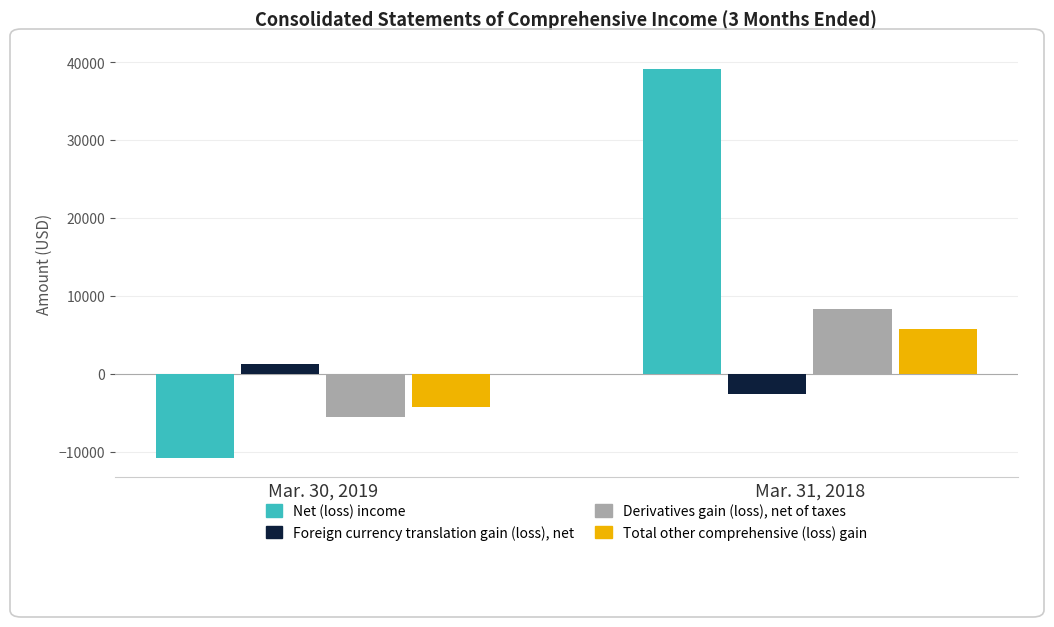

Reading left to right, list all the values displayed in this chart.

Net (loss) income: -10726	39059
Foreign currency translation gain (loss), net: 1279	-2557
Derivatives gain (loss), net of taxes: -5494	8335
Total other comprehensive (loss) gain: -4215	5778